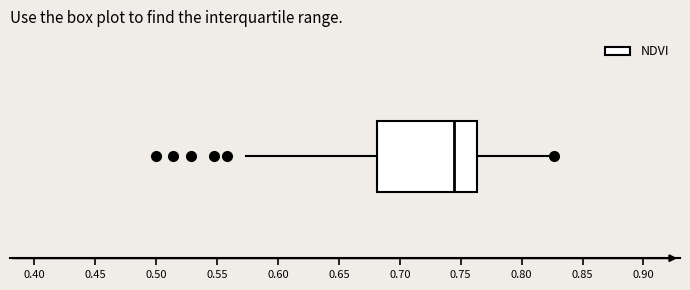

Read this box plot against the x-axis: the position of the median line, the range covered by the box, and the ends of both whiskers. The values are not printed on the chart, so give them approximately, as read against the axis.

median 0.745, box 0.680 to 0.765, whiskers 0.575 to 0.825